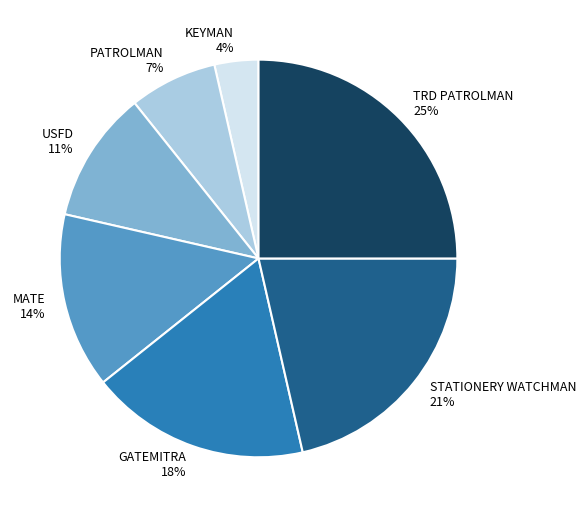

Count the number of slices in the pie.

7